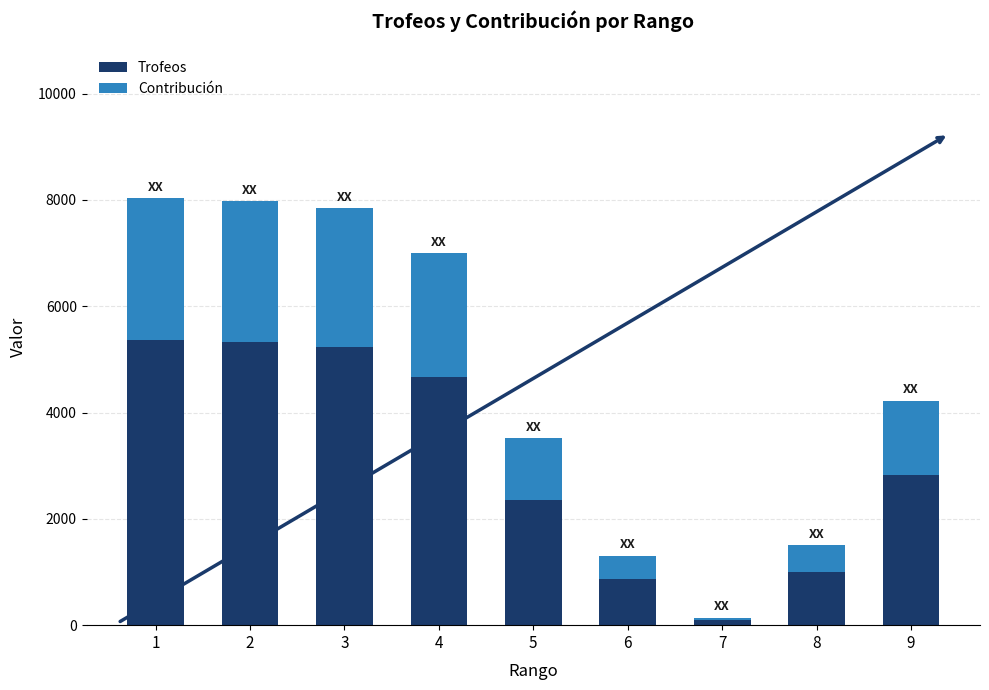

The value of Trofeos at 1 is 5356. True or false?

True